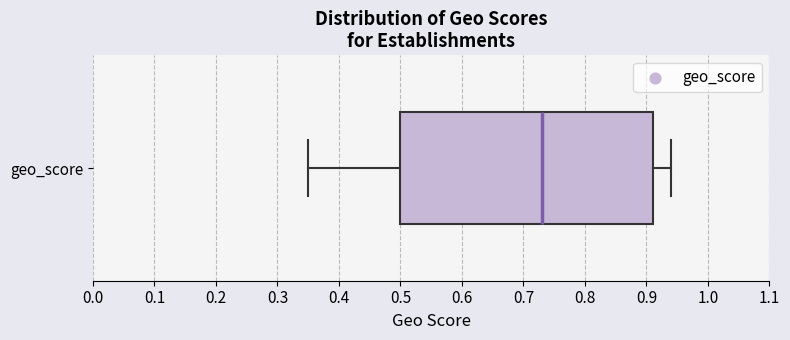

Transcribe this box plot: give where the median line is, the range the box spans, and where the two whiskers end, as read against the x-axis. The values are not printed on the chart, so give them approximately, as read against the axis.

median 0.73, box 0.50 to 0.91, whiskers 0.35 to 0.94